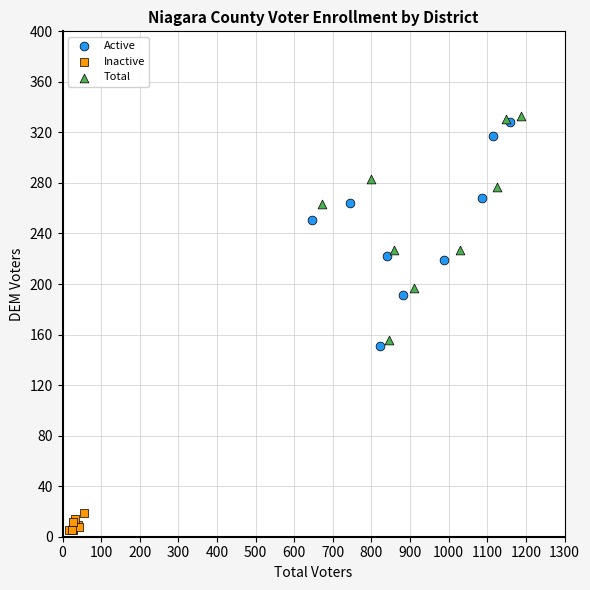

Which series contains the lowest Y value?

Inactive